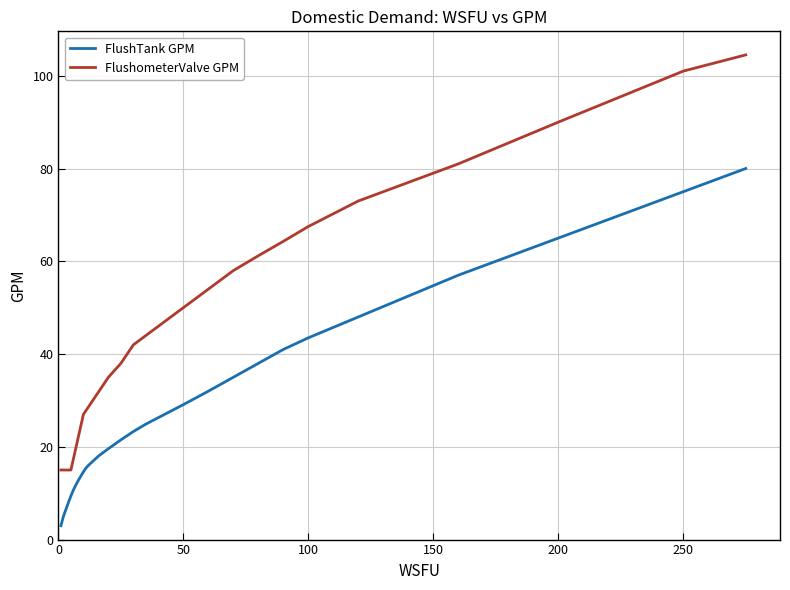

What is the sum of all FlushTank GPM values?

1122.7